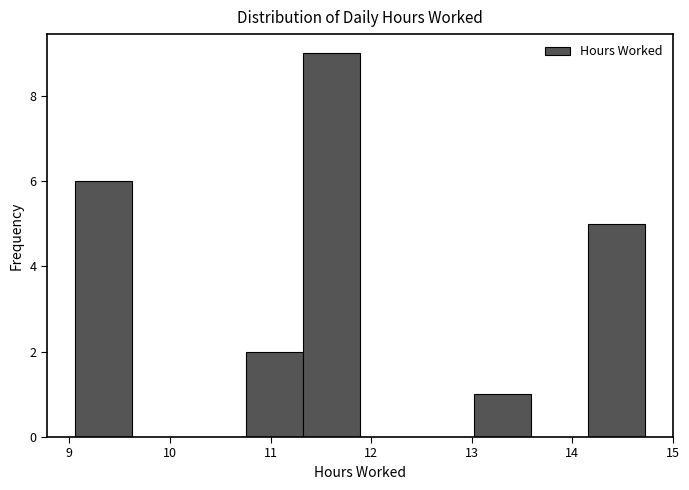

Over which range of the x-axis is the bar tallest?

11.3 to 11.9